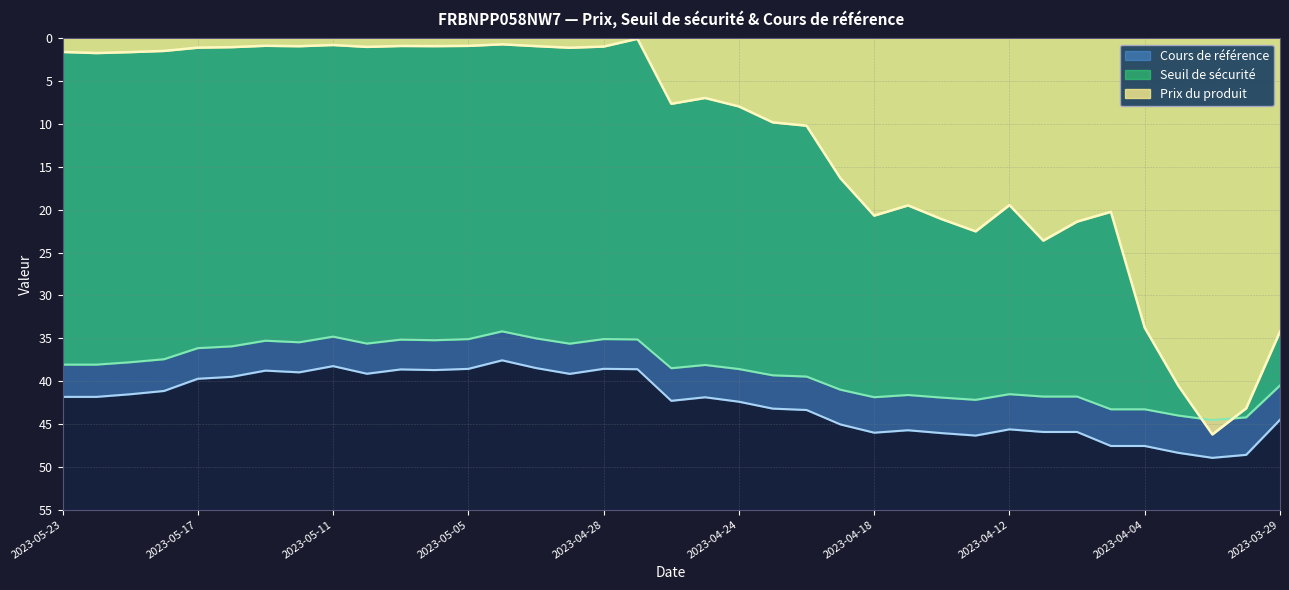

Which category has the lowest value in the Cours de référence series?

2023-05-04